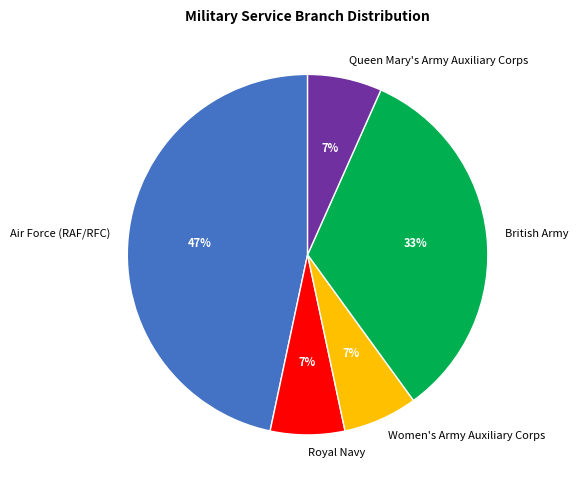

What percentage is the Royal Navy slice, to the nearest percent?

7%